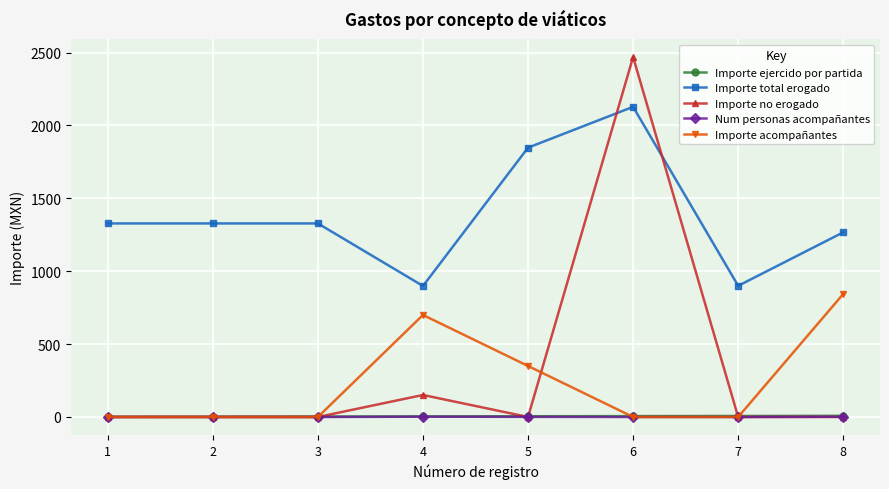

Which series has the largest total across all categories?

Importe total erogado